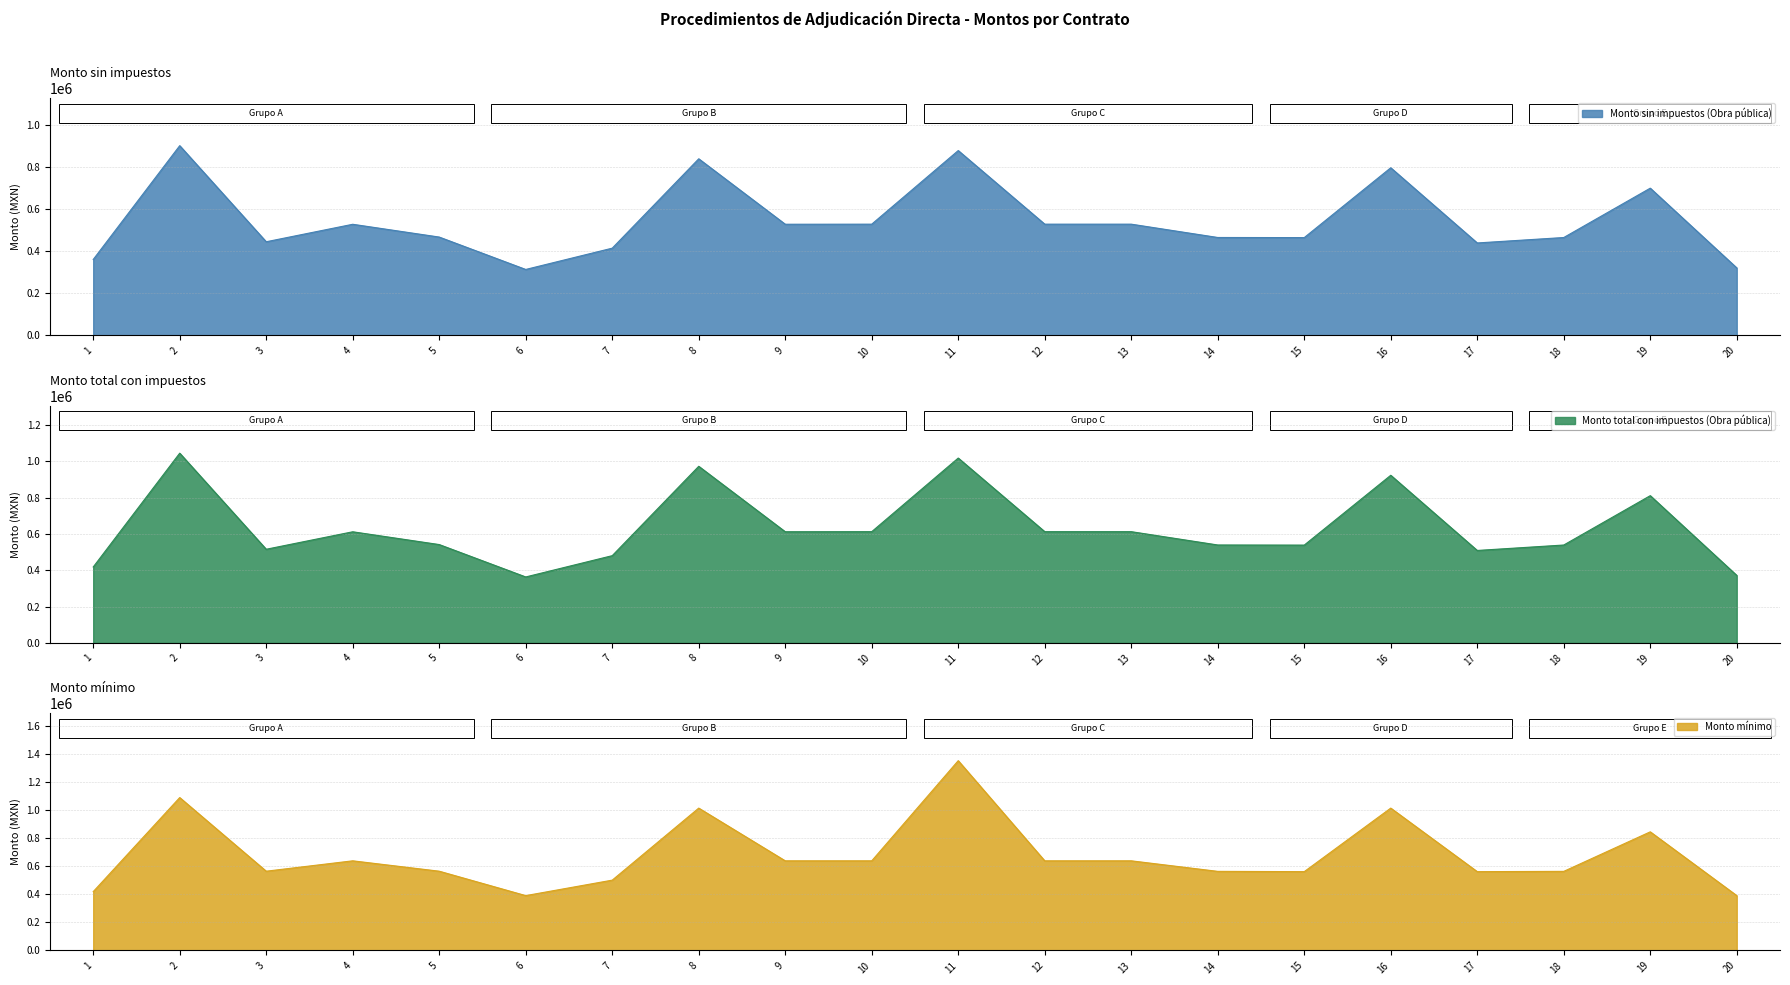

Where is the first local minimum for Monto total con impuestos (Obra pública)?

3